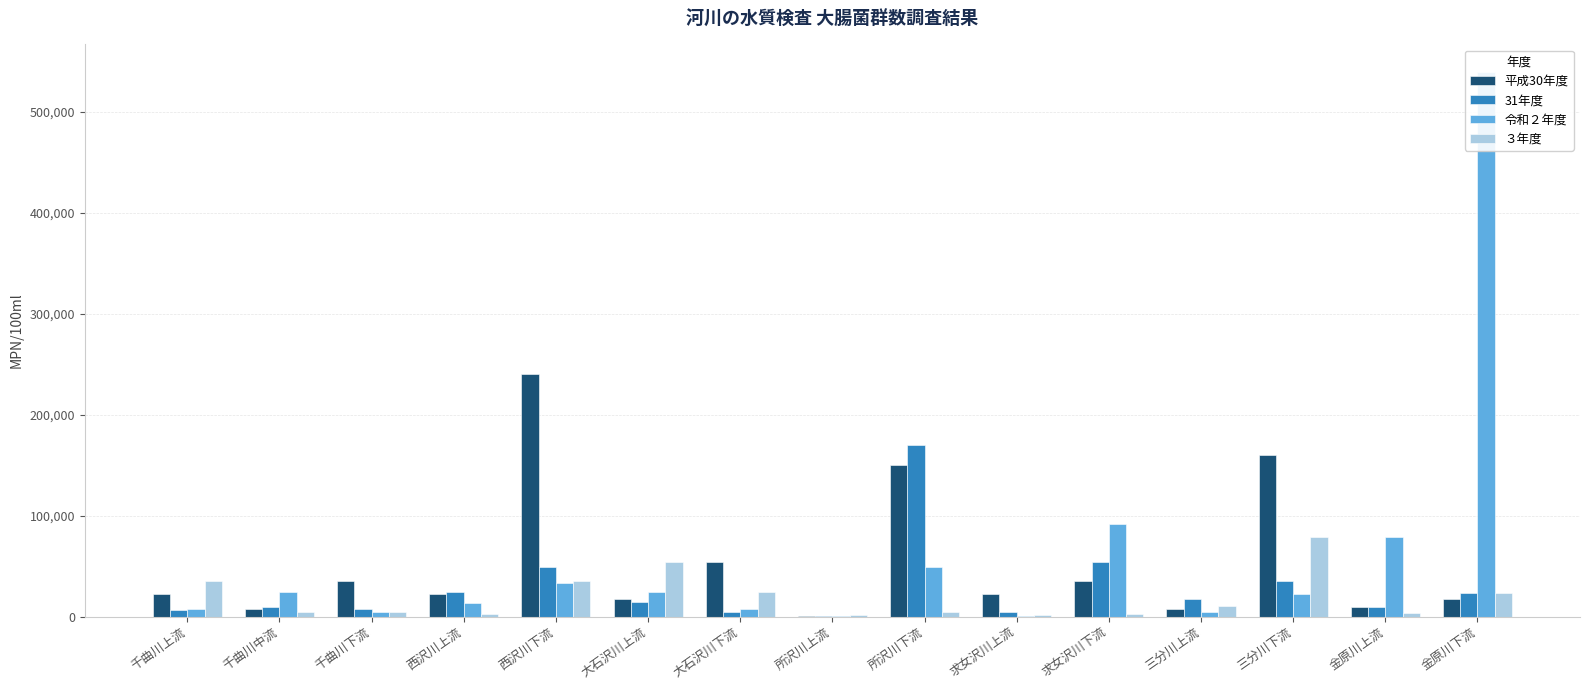

What is the difference between the 令和２年度 values at 三分川上流 and 所沢川上流?

3980